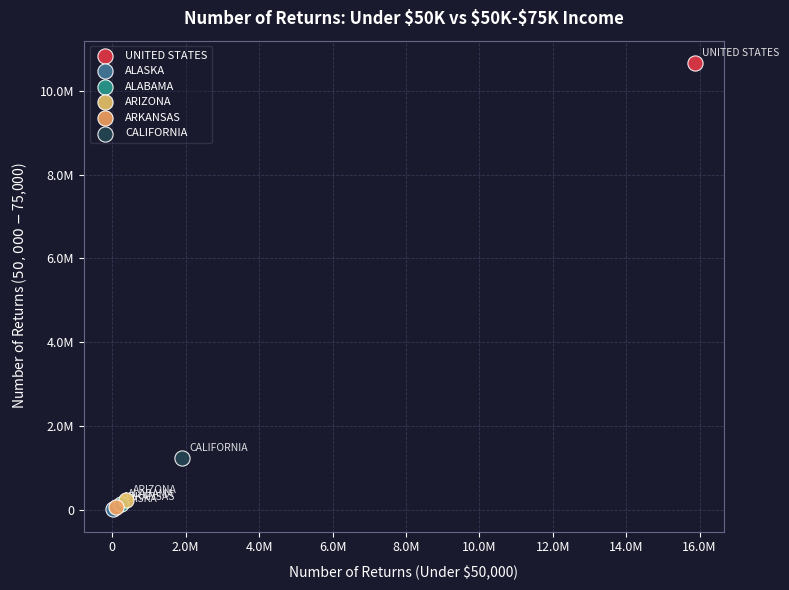

Which series reaches the maximum Y coordinate?

UNITED STATES